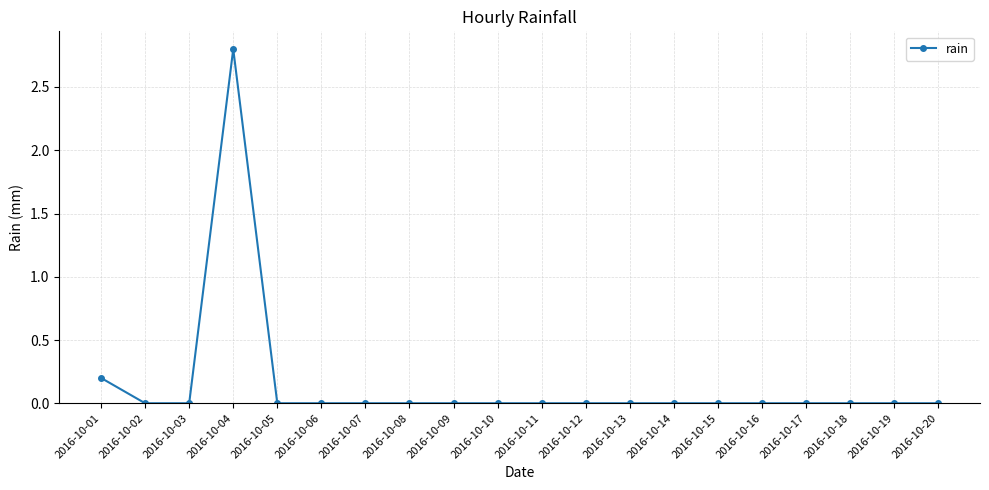

What is the greatest value displayed?

2.8